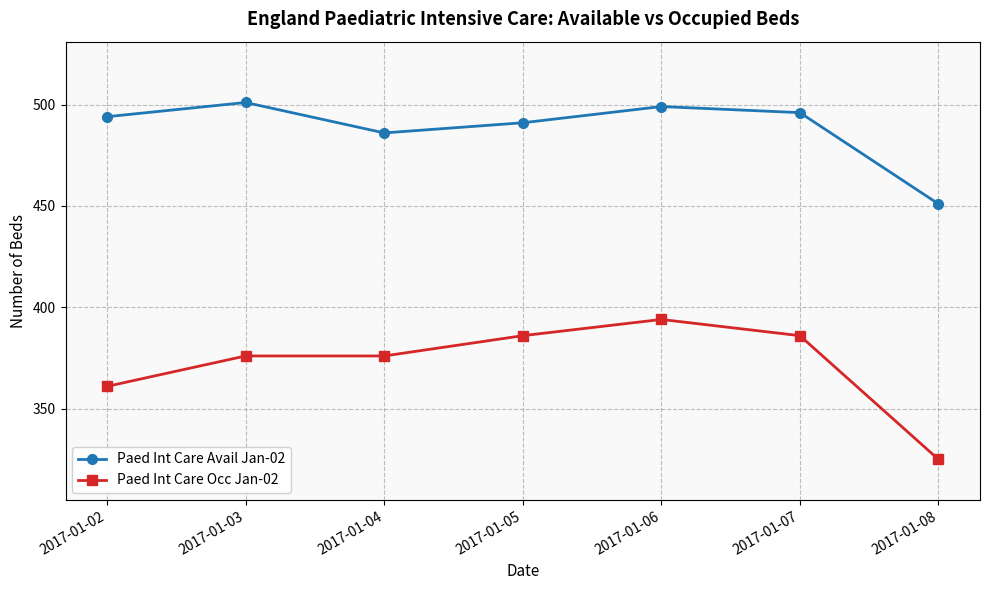

Is the value of Paed Int Care Occ Jan-02 at 2017-01-03 greater than the value of Paed Int Care Avail Jan-02 at 2017-01-03?

No